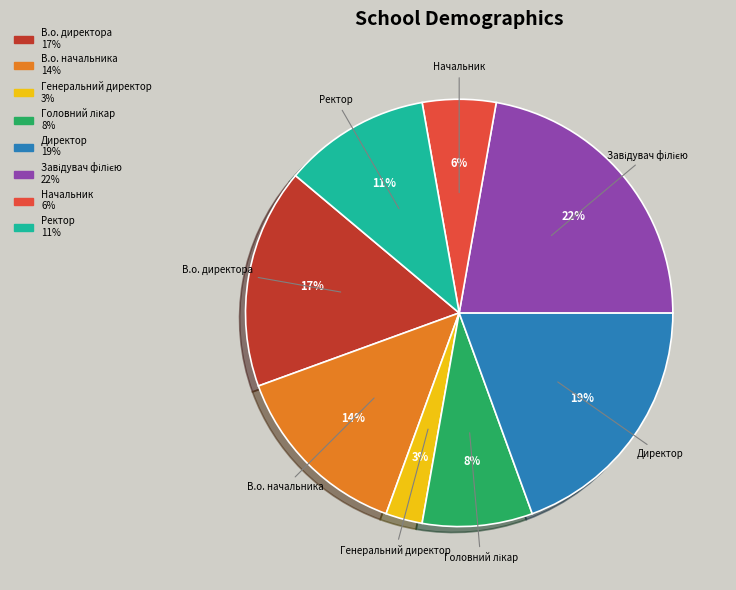

Is Директор the majority of the pie?

No